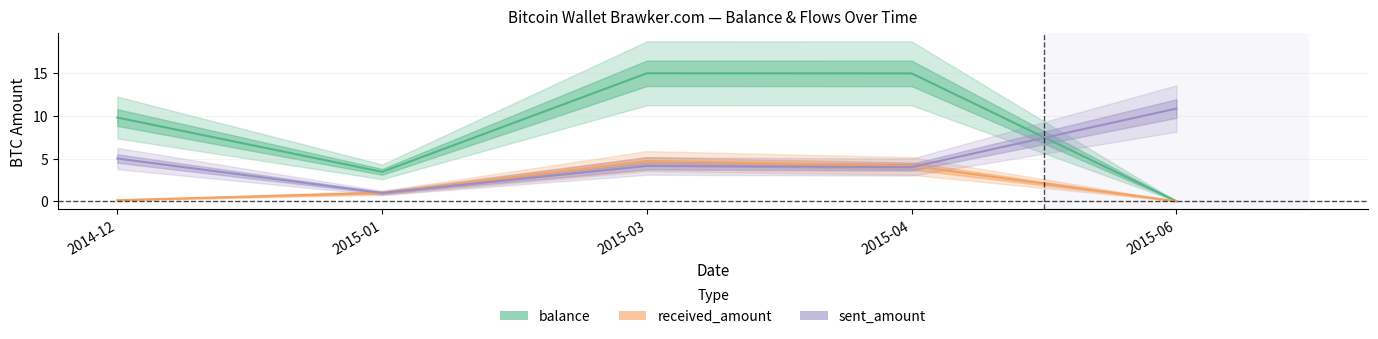

Between which two adjacent categories do sent_amount and balance first intersect?

2015-04 and 2015-06